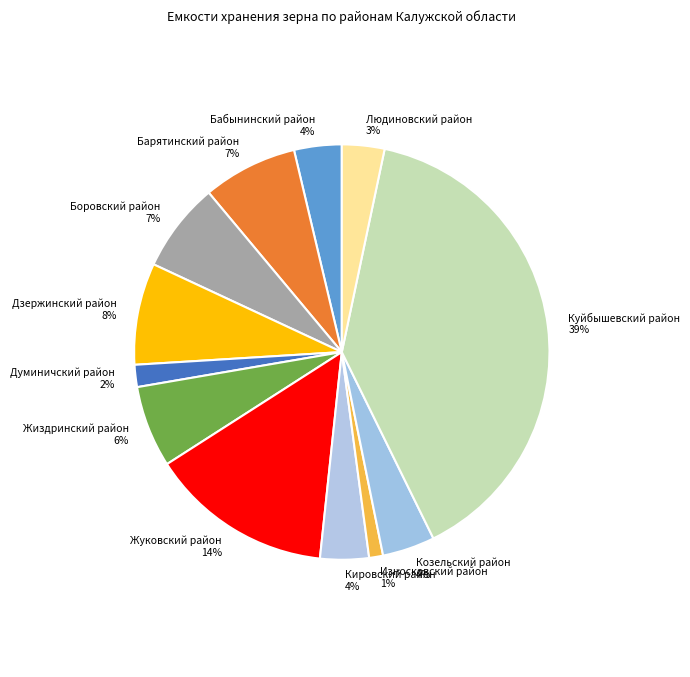

Between Людиновский район and Боровский район, which is larger?

Боровский район